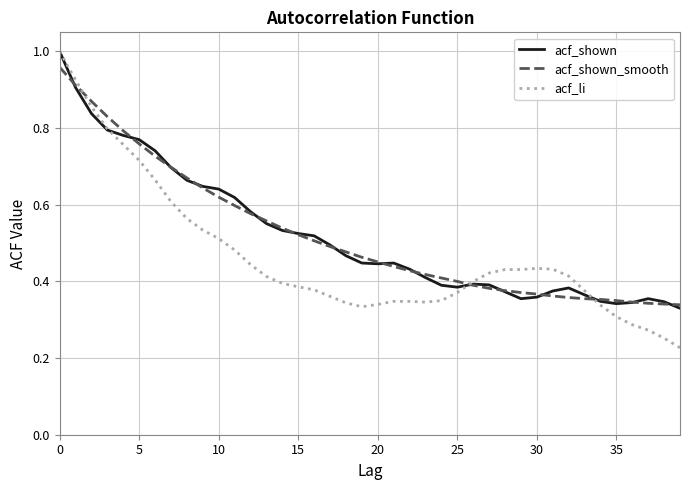

Which series has the widest spread of values?

acf_li